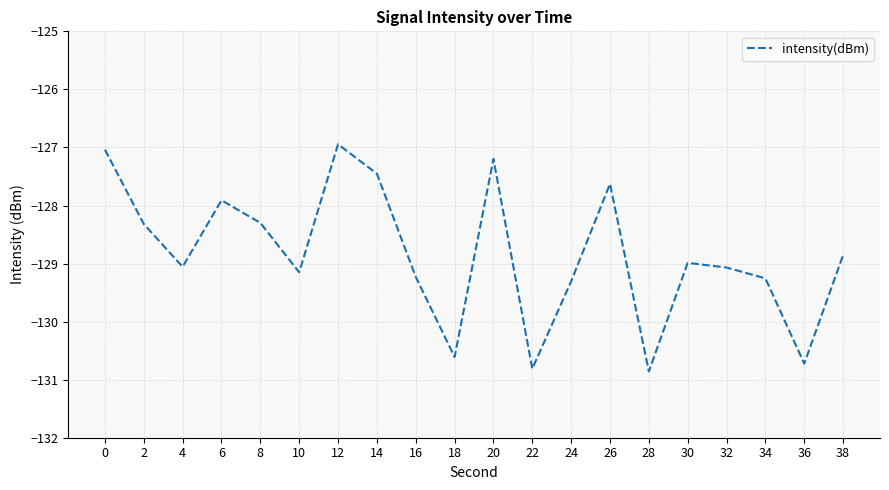

Is it true that the value at 24 is -38.1?

False